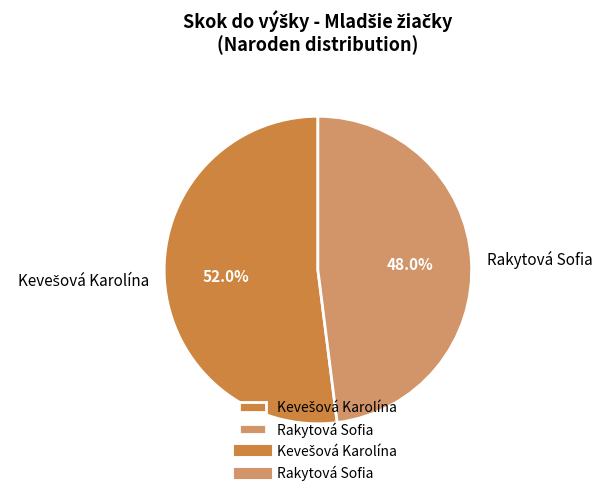

How many slices are in this pie chart?

2